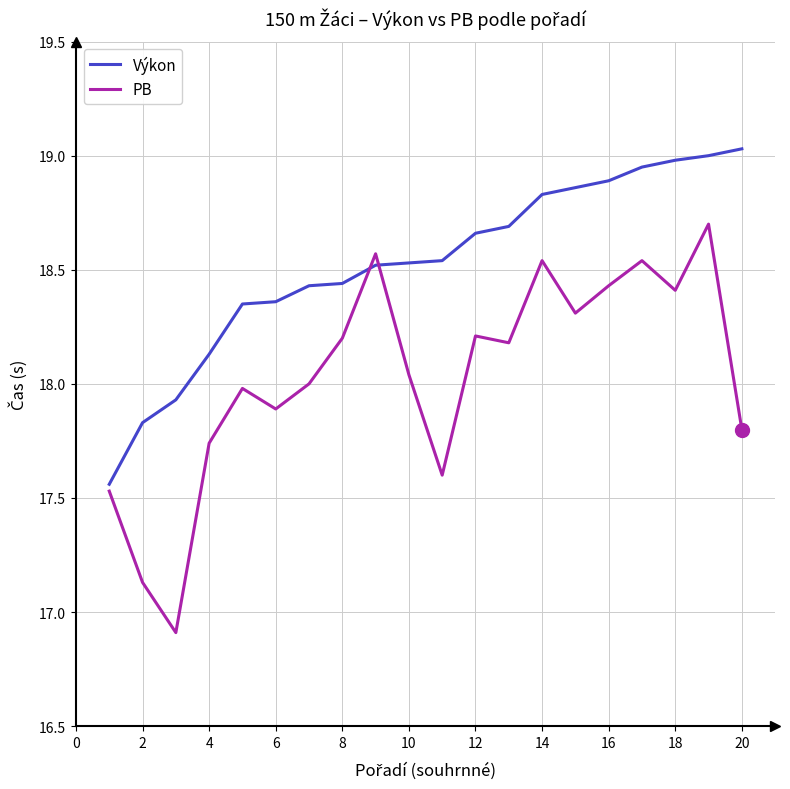

After their last crossing, which series has the higher values: PB or Výkon?

Výkon